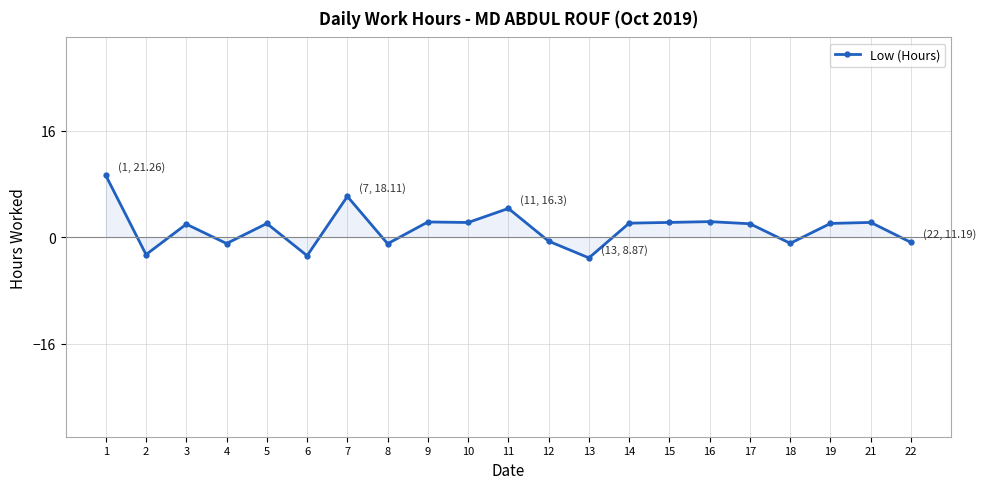

What is the difference between the maximum and minimum values?

12.4